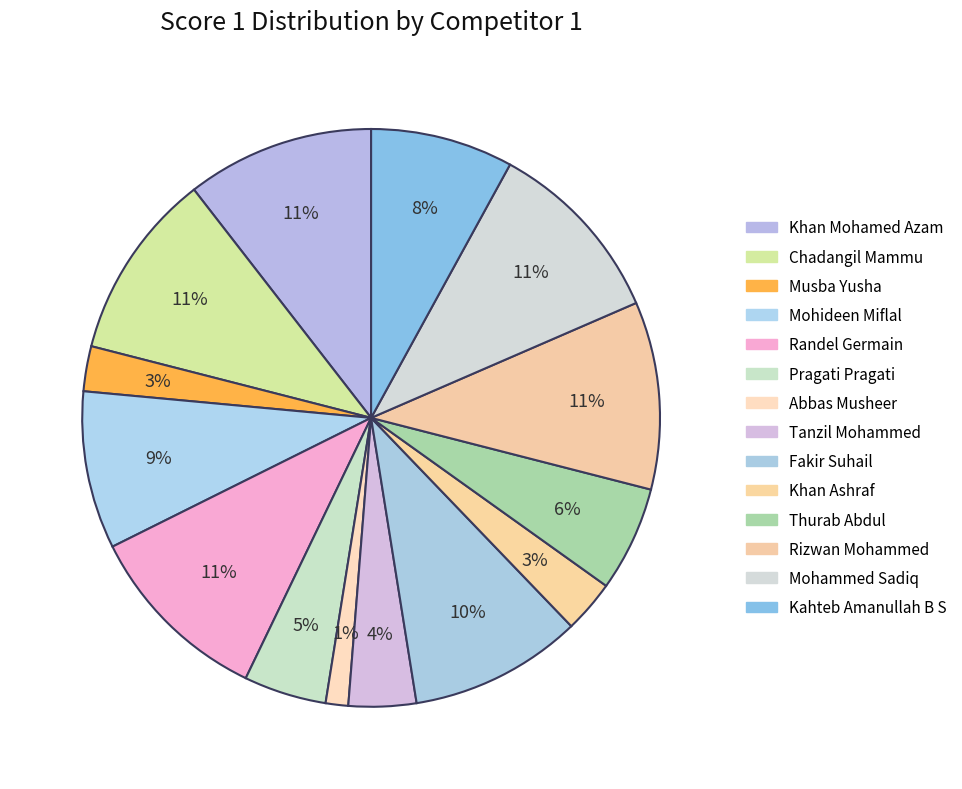

How many segments does this pie chart have?

14